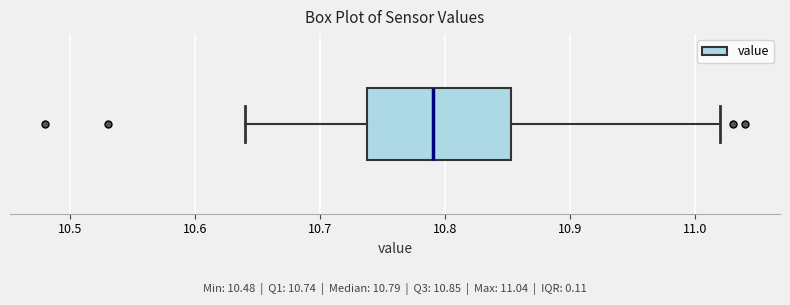

Where does the right whisker of the box end on the x-axis? The values are not printed on the chart, so give them approximately, as read against the axis.

11.02